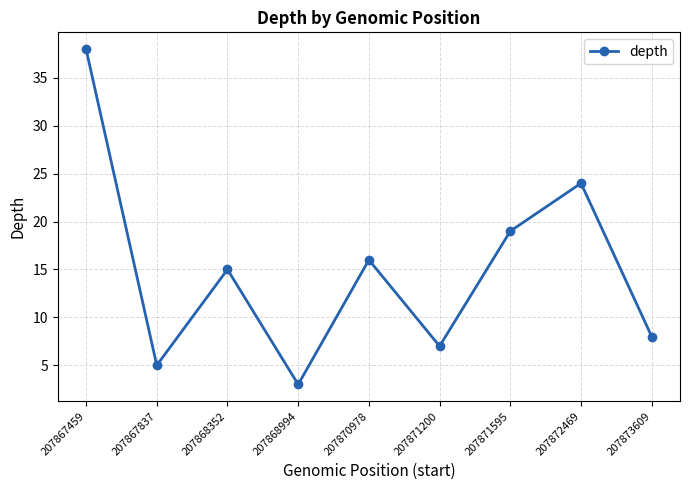

True or false: there are more than 1 points higher than both neighbors.

True